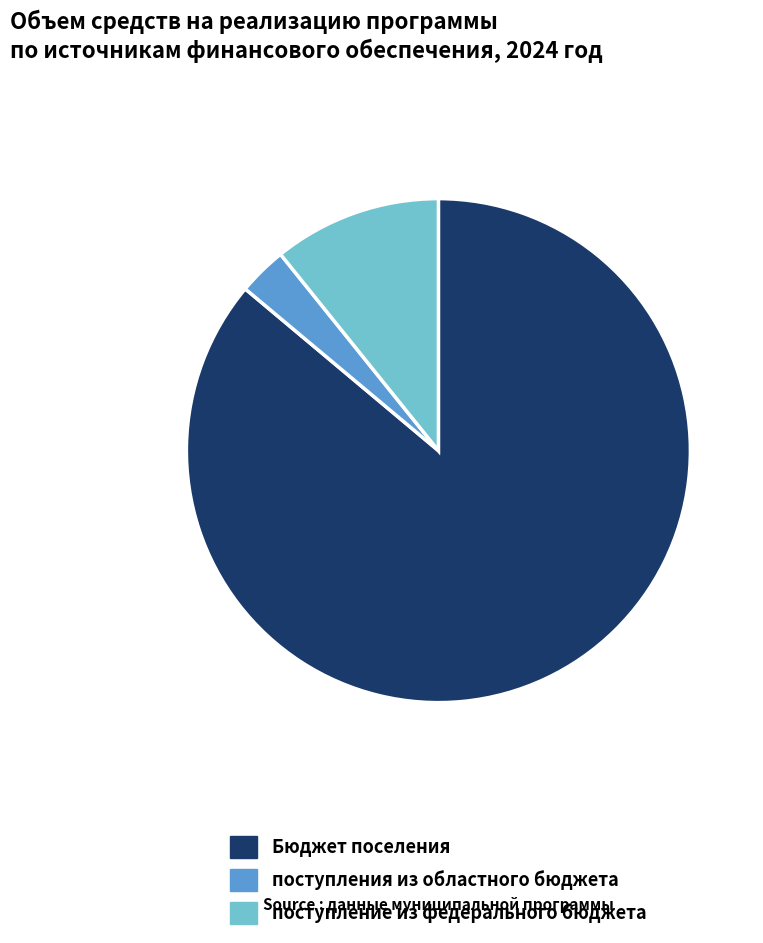

Which category accounts for the majority?

Бюджет поселения